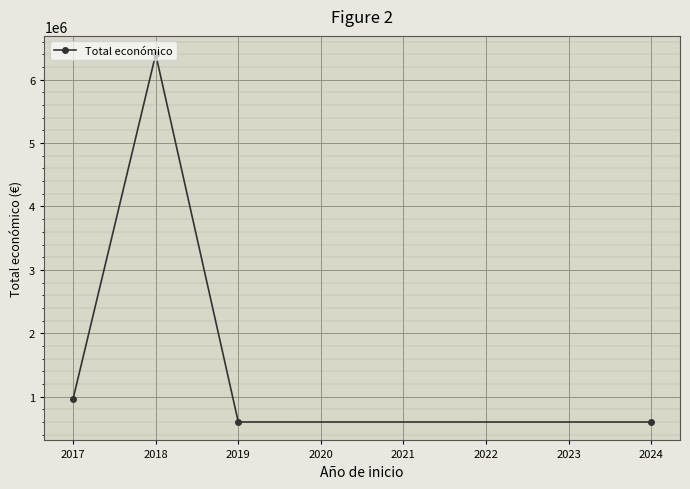

What is the change in value from 2017 to 2018?

+5431279